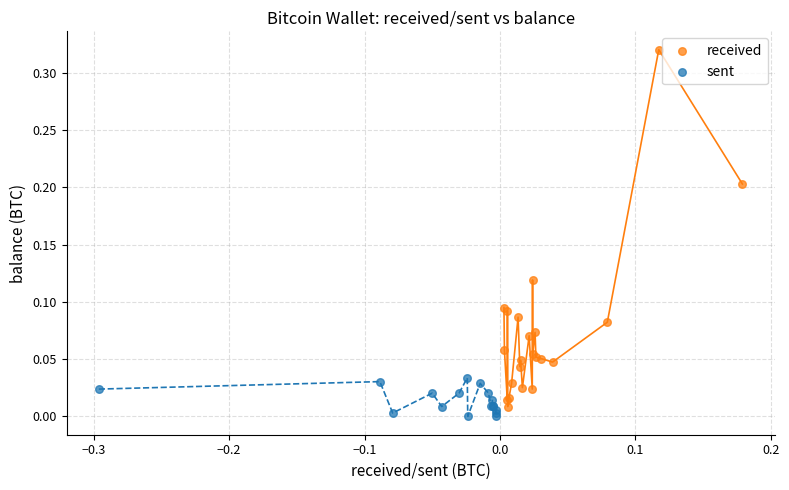

What are all the series names shown in the legend?

received, sent